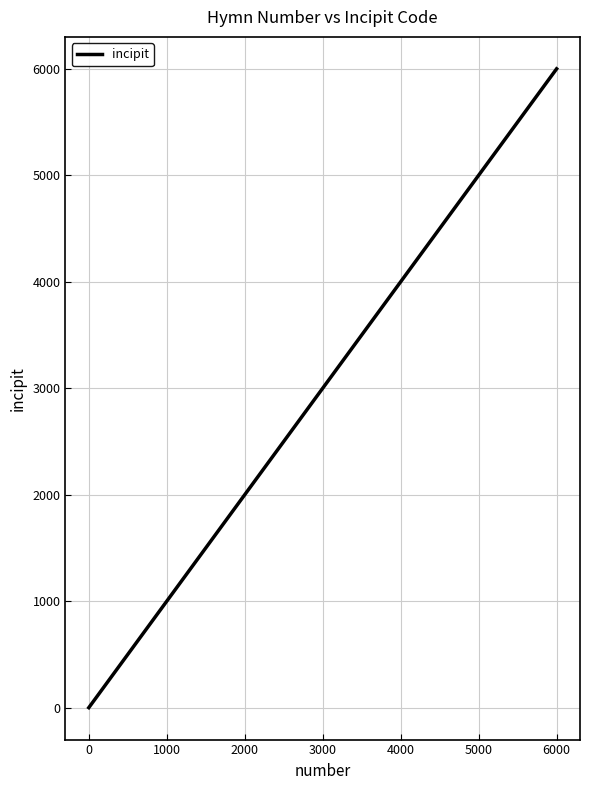

What is the maximum value shown in the chart?

6001